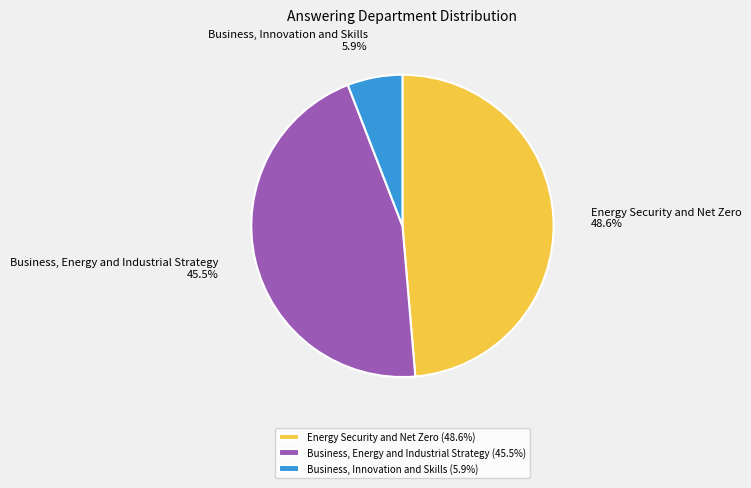

Does any single category account for the majority?

No